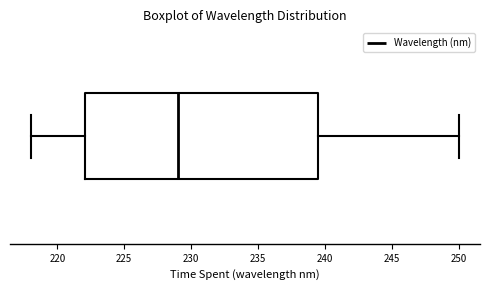

Read this box plot against the x-axis: the position of the median line, the range covered by the box, and the ends of both whiskers. The values are not printed on the chart, so give them approximately, as read against the axis.

median 229.0, box 222.0 to 239.5, whiskers 218.0 to 250.0